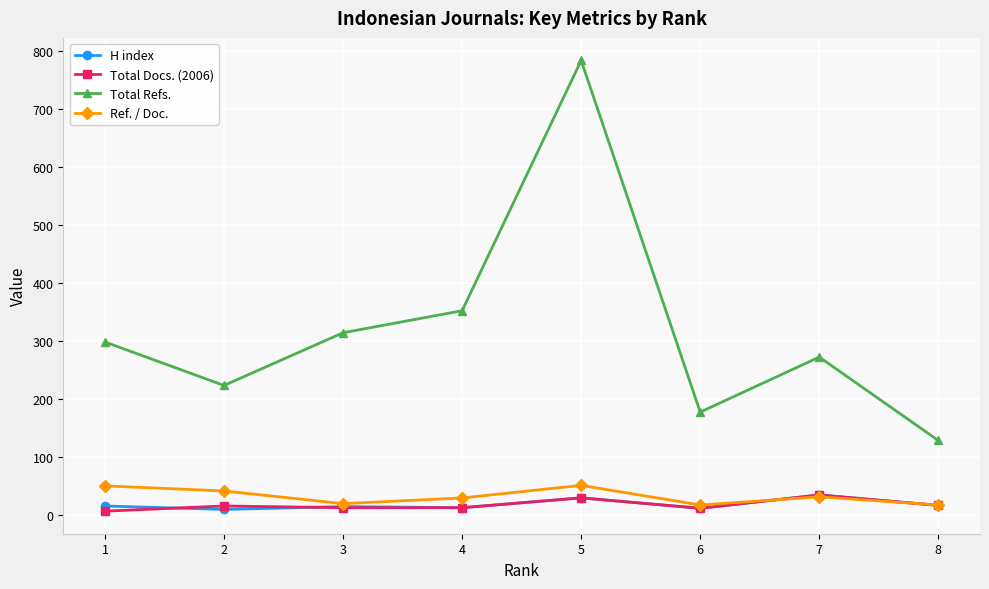

The H index series shows 16.0 at 8. True or false?

True